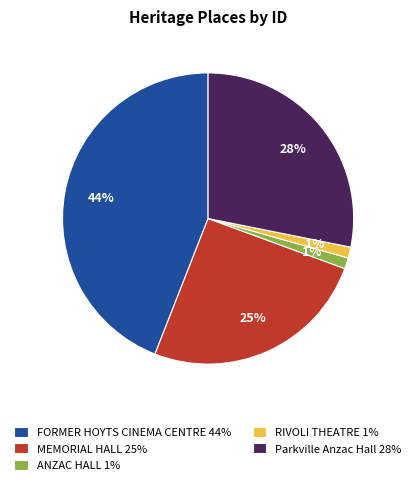

The Parkville Anzac Hall slice represents 38% of the pie. True or false?

False